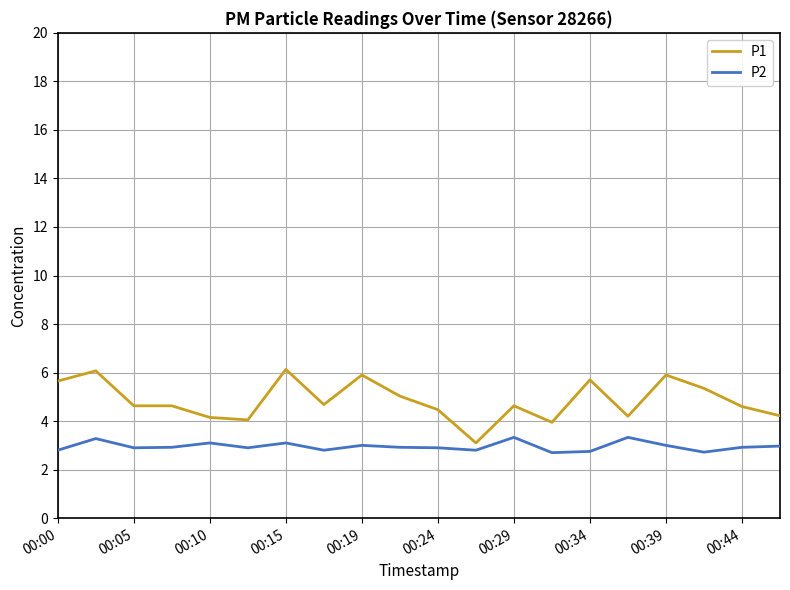

Which series has the widest spread of values?

P1